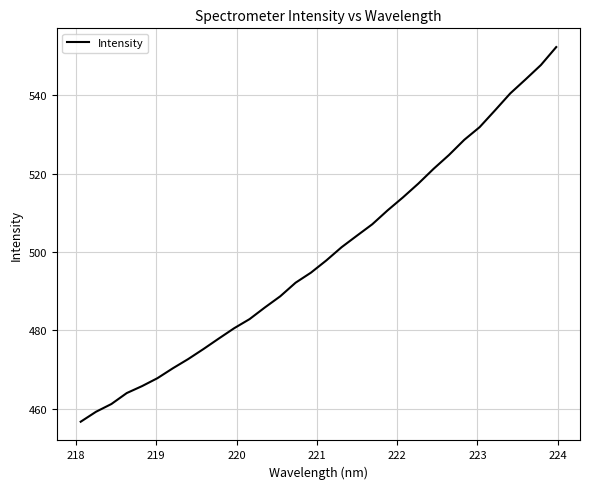

Is this an area chart (filled region under the line)?

No